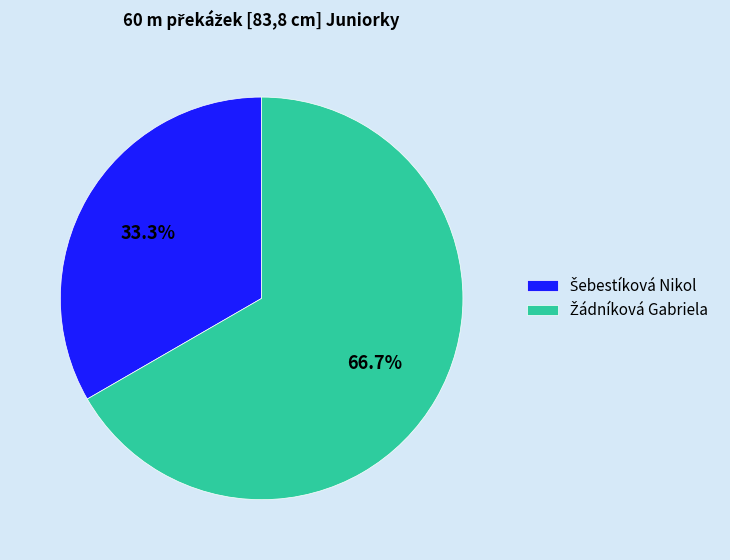

To the nearest percent, what is the average slice percentage?

50%